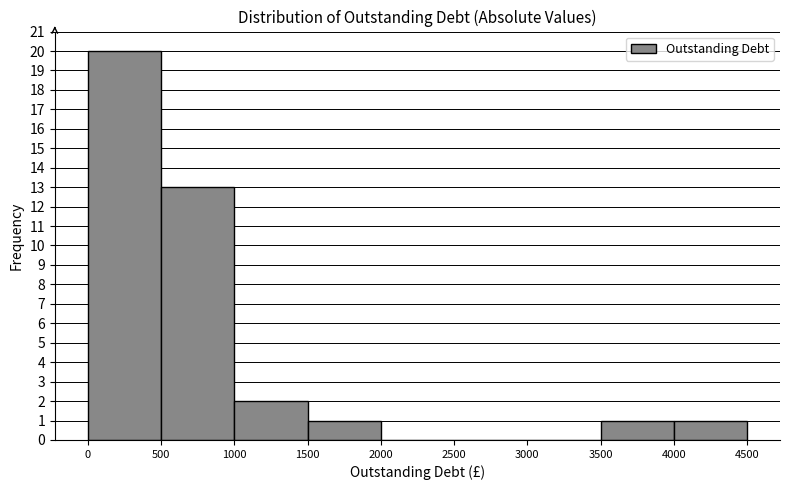

Reading left to right, list every bar in this chart as the range it spans on the x-axis followed by its height. The values are not printed on the chart, so give them approximately, as read against the axis.

0 to 500: 20
500 to 1000: 13
1000 to 1500: 2
1500 to 2000: 1
2000 to 2500: 0
2500 to 3000: 0
3000 to 3500: 0
3500 to 4000: 1
4000 to 4500: 1